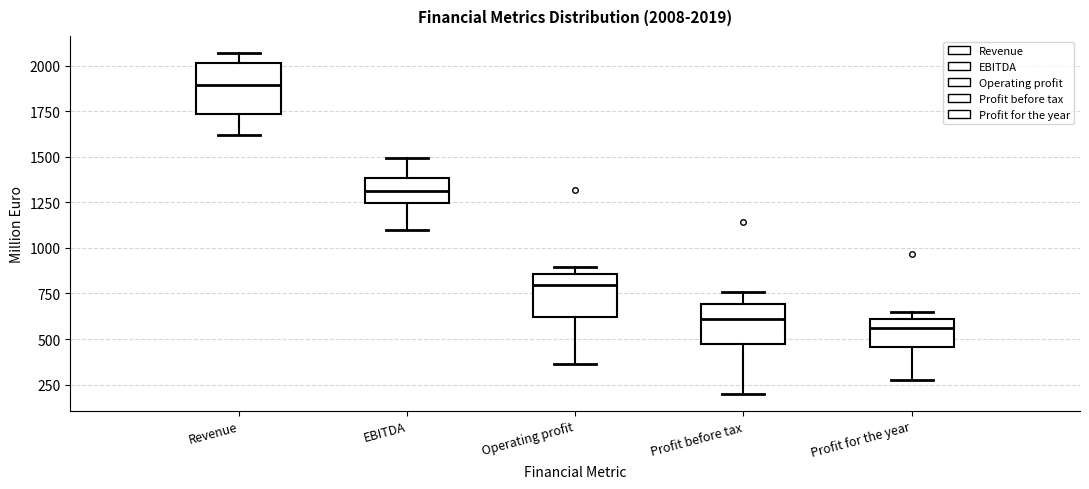

Which box's median line is the highest?

Revenue